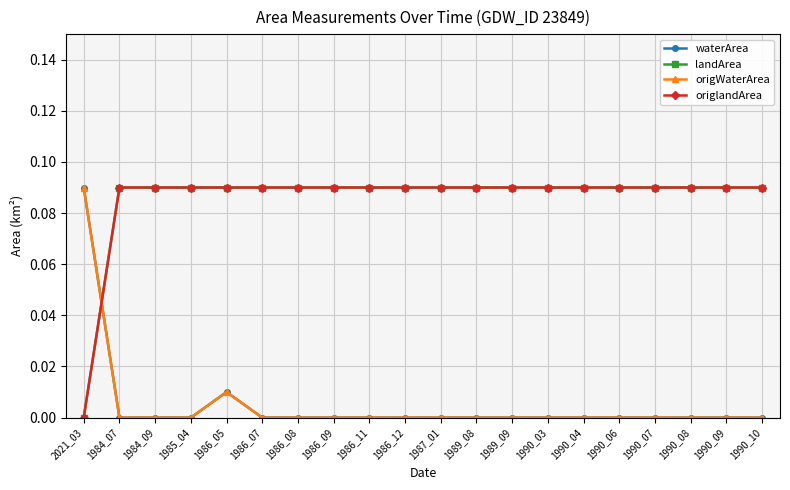

Is this an area chart (filled region under the line)?

No